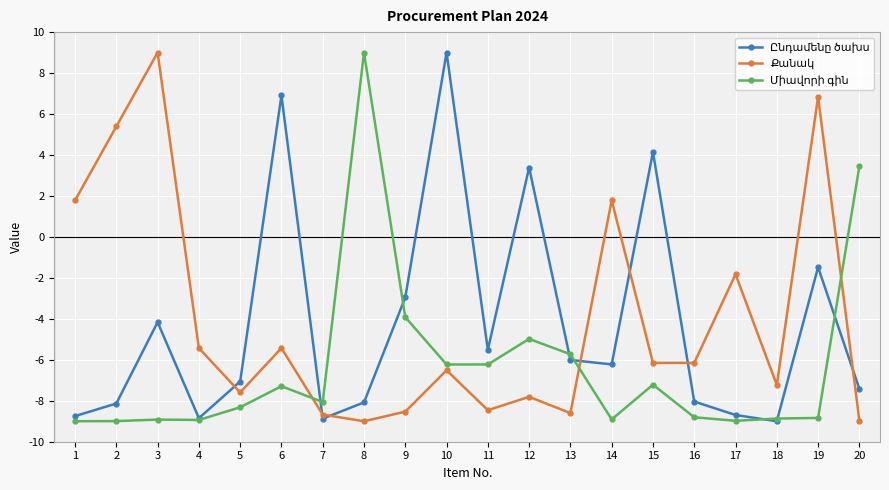

At how many categories does at least one series exceed 0?

11